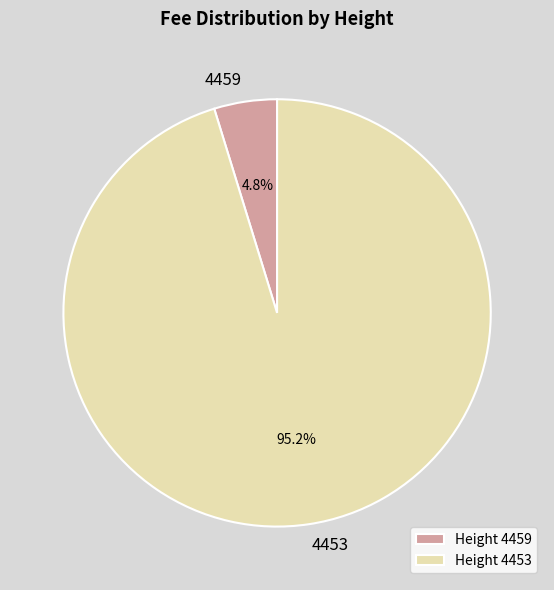

Is 4459 the majority of the pie?

No